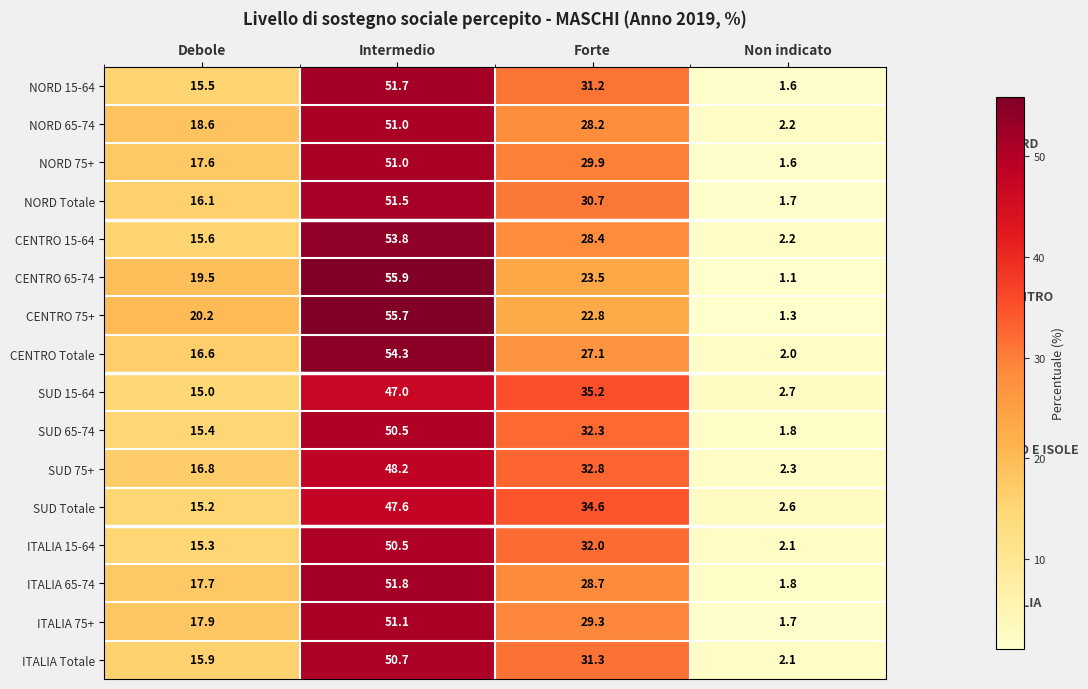

The value of ITALIA 75+ at Forte is 29.3. True or false?

True